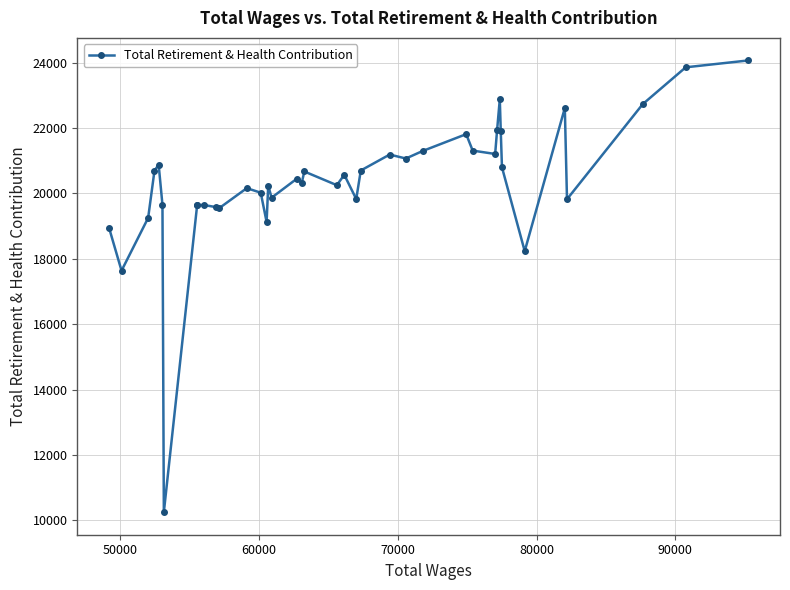

How many distinct data groups are displayed?

1